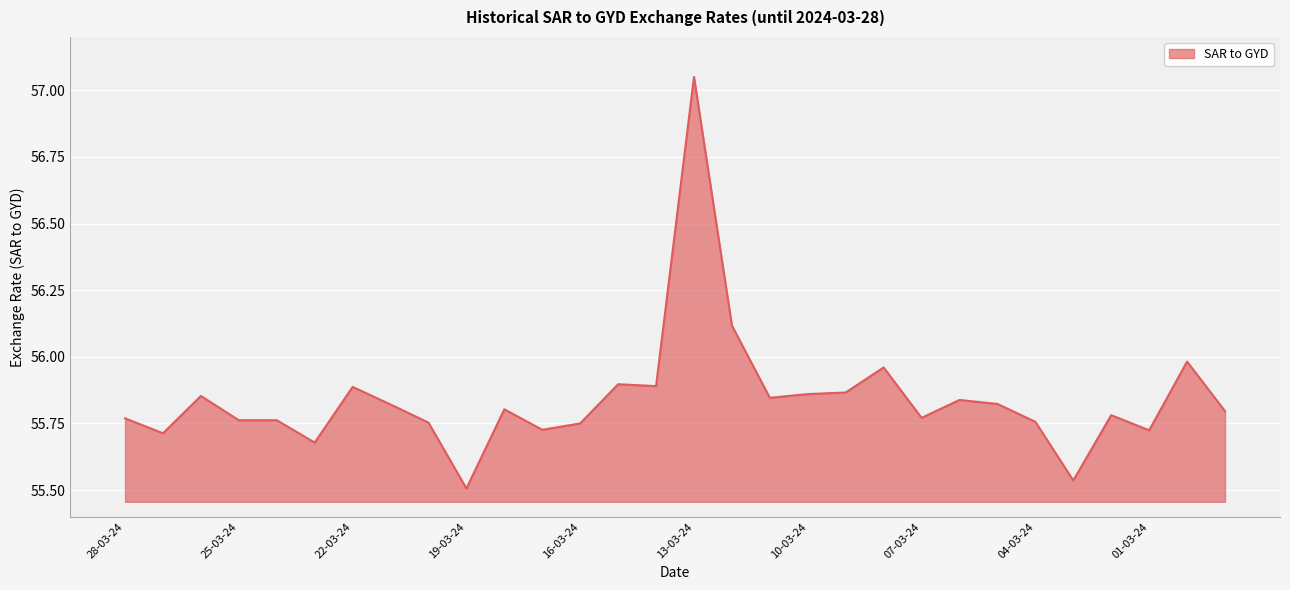

What is the difference between the maximum and minimum values?

1.5